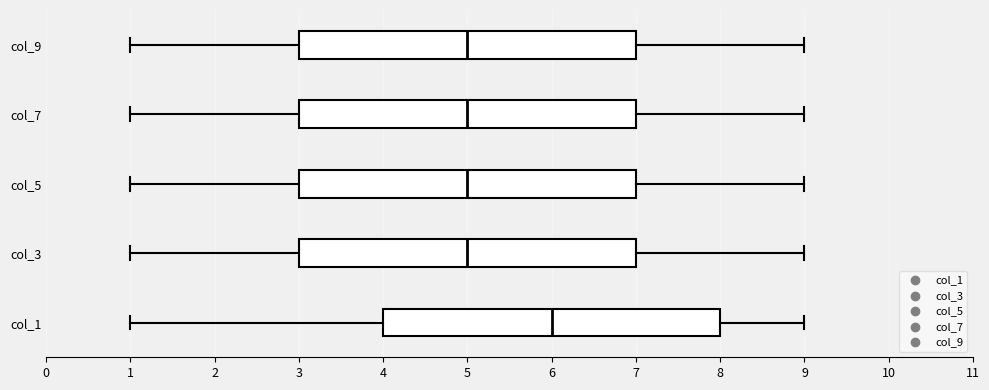

Reading bottom to top, transcribe this box plot: for each box, give where its median line is, the range the box spans, and where its two whiskers end, as read against the x-axis. The values are not printed on the chart, so give them approximately, as read against the axis.

col_1: median 6, box 4 to 8, whiskers 1 to 9
col_3: median 5, box 3 to 7, whiskers 1 to 9
col_5: median 5, box 3 to 7, whiskers 1 to 9
col_7: median 5, box 3 to 7, whiskers 1 to 9
col_9: median 5, box 3 to 7, whiskers 1 to 9